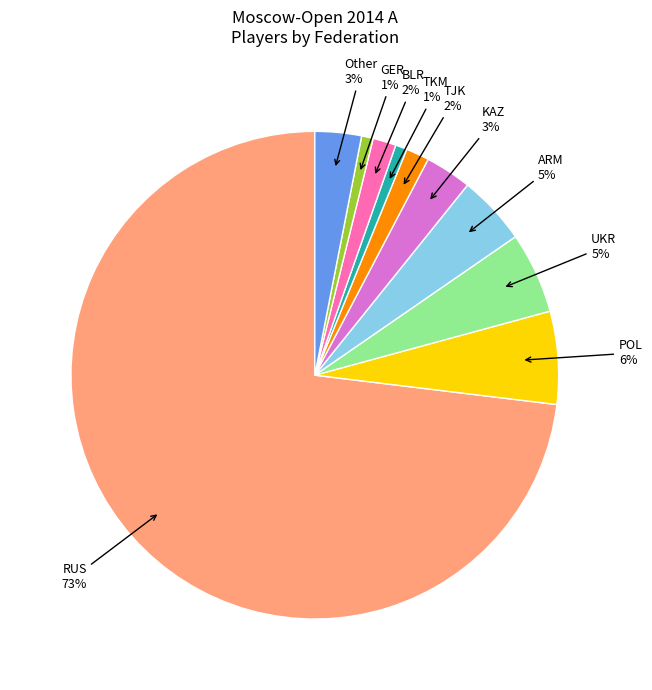

Is there any slice that represents more than half of the pie?

Yes